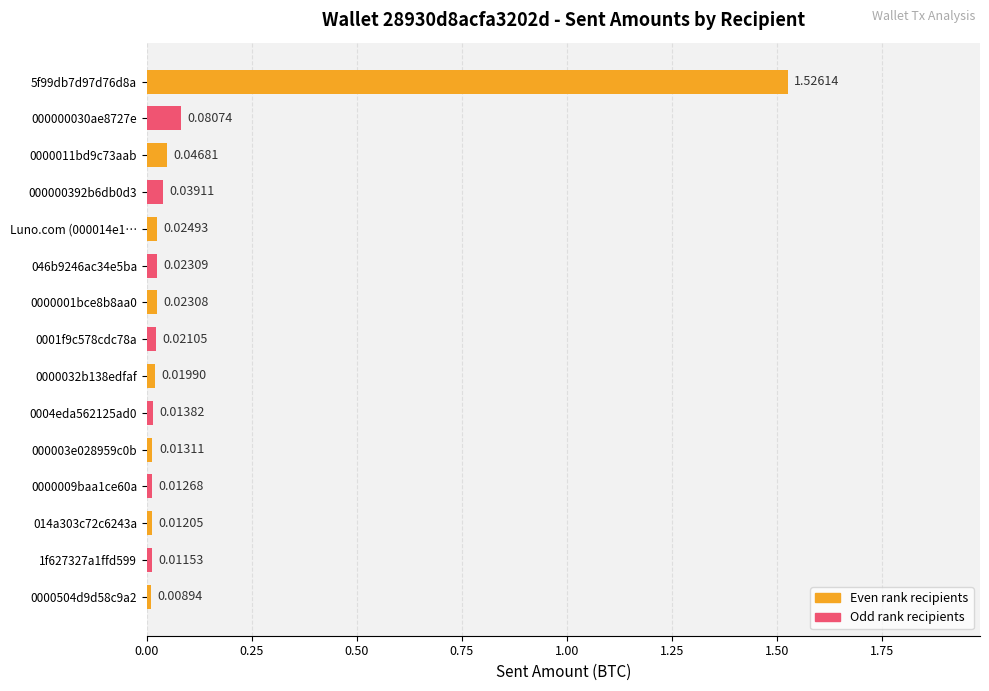

What is the sum of all values?

1.9